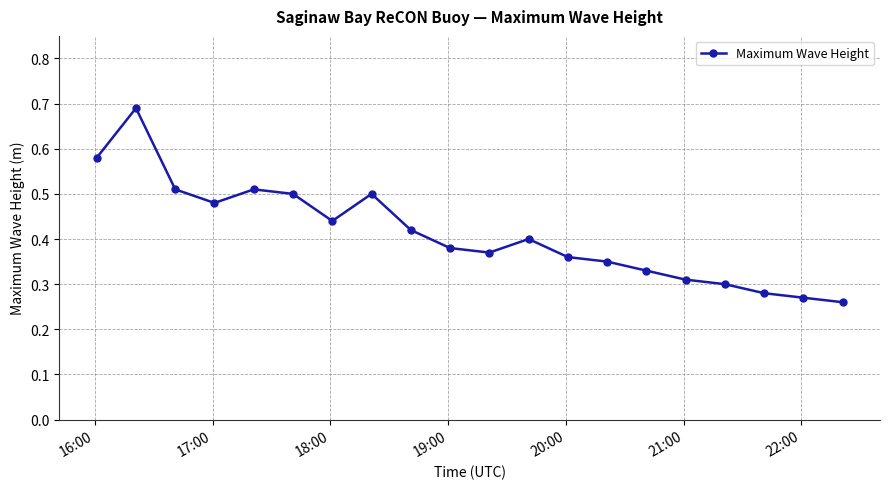

Count the number of data series in this chart.

1